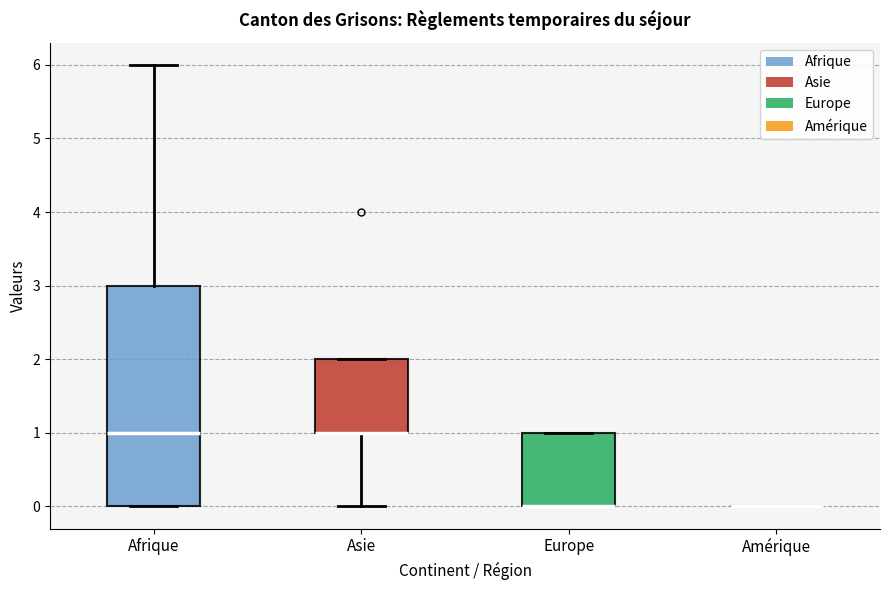

Where does the lower whisker of the box for Asie end on the y-axis? The values are not printed on the chart, so give them approximately, as read against the axis.

0